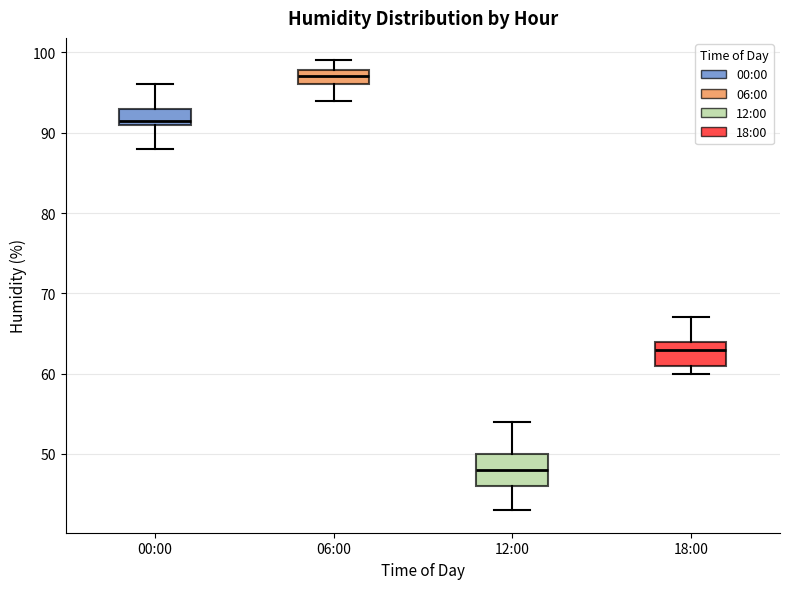

Which box is the tallest, from its lower edge to its upper edge?

12:00